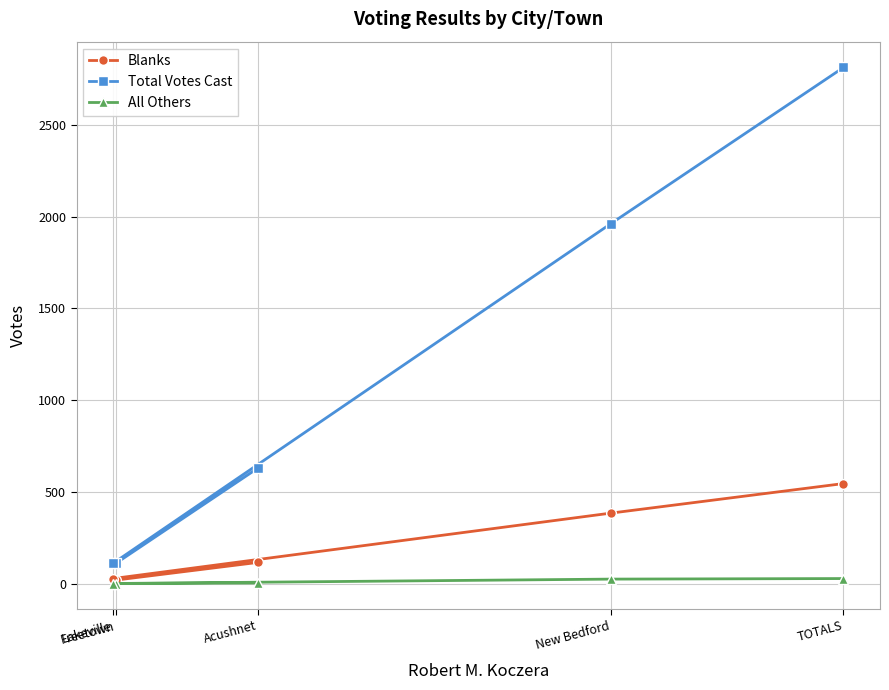

What value does the Total Votes Cast series have at Lakeville?

110